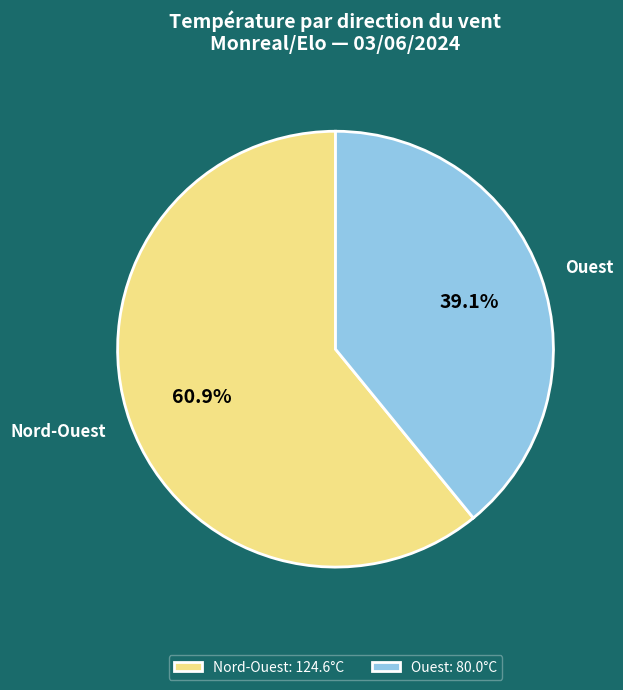

To the nearest percent, what is the average slice percentage?

50%